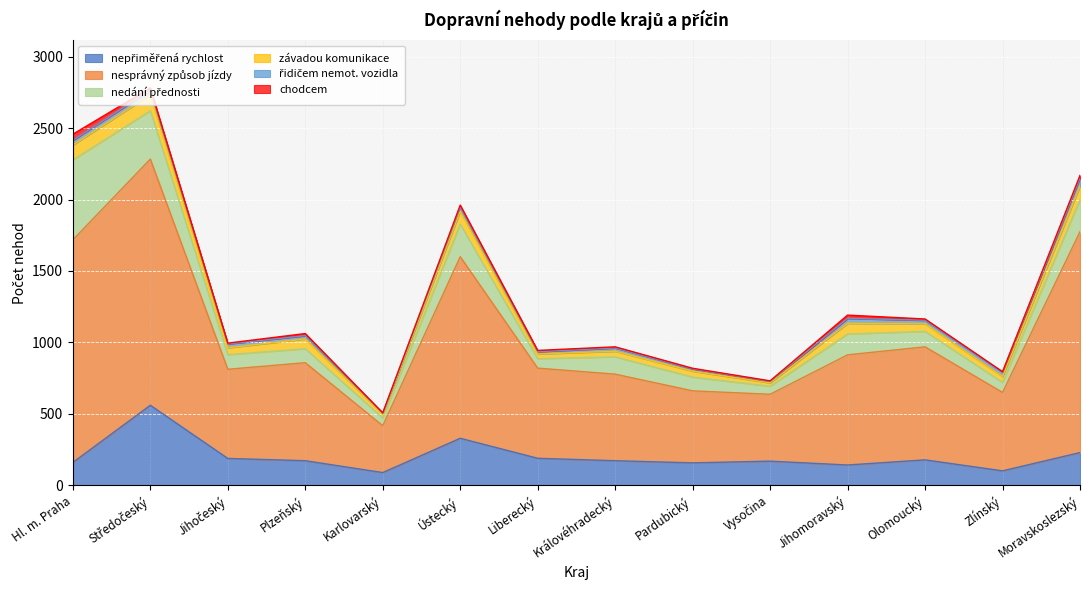

True or false: chodcem and řidičem nemot. vozidla cross at least once.

True